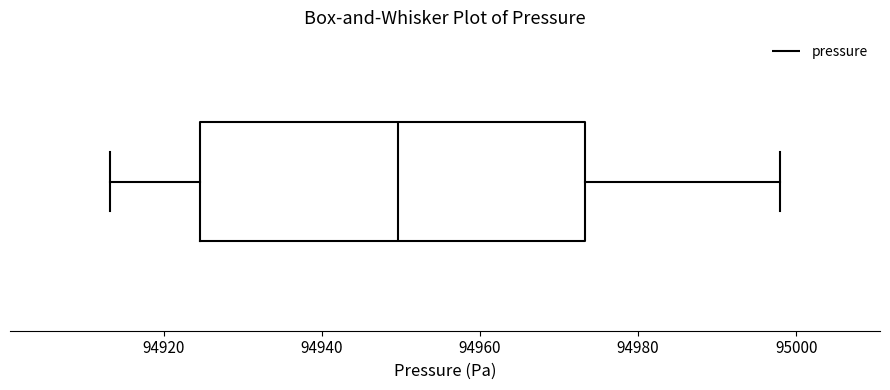

Where does the left whisker of the box end on the x-axis? The values are not printed on the chart, so give them approximately, as read against the axis.

94914